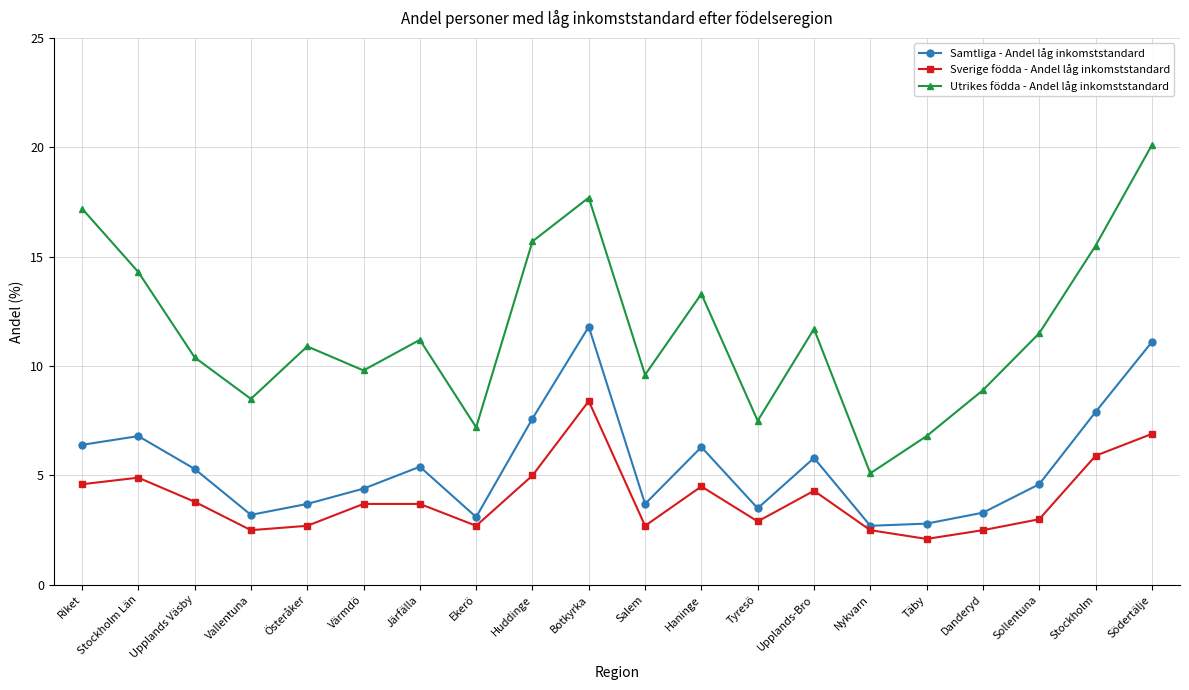

The value of Utrikes födda - Andel låg inkomststandard at Stockholm is 22.1. True or false?

False